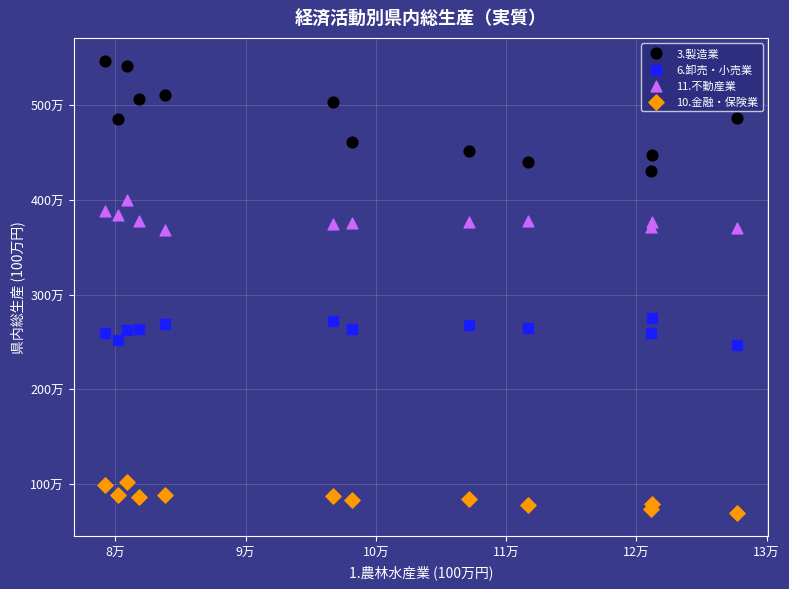

Which series has the largest Y range (max minus min)?

3.製造業